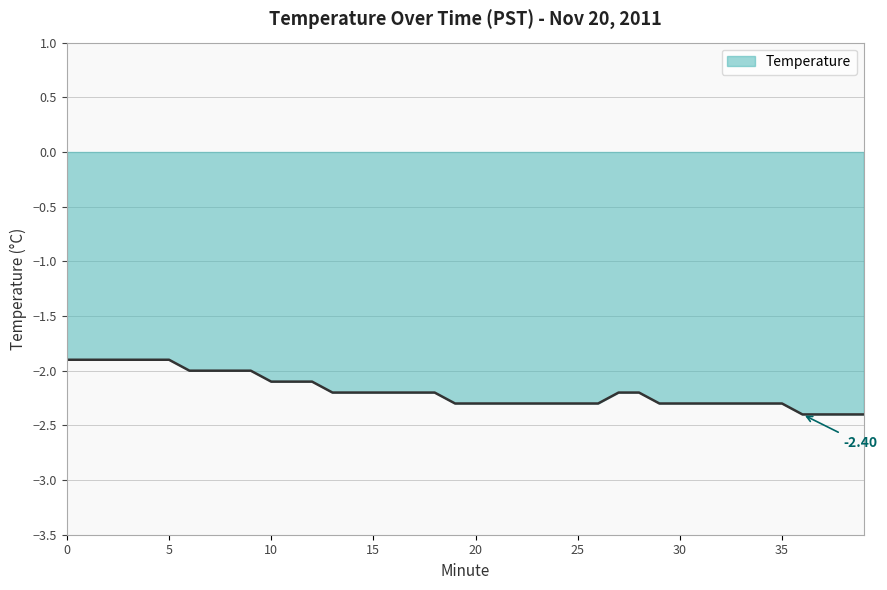

How many categories are shown in the chart?

40